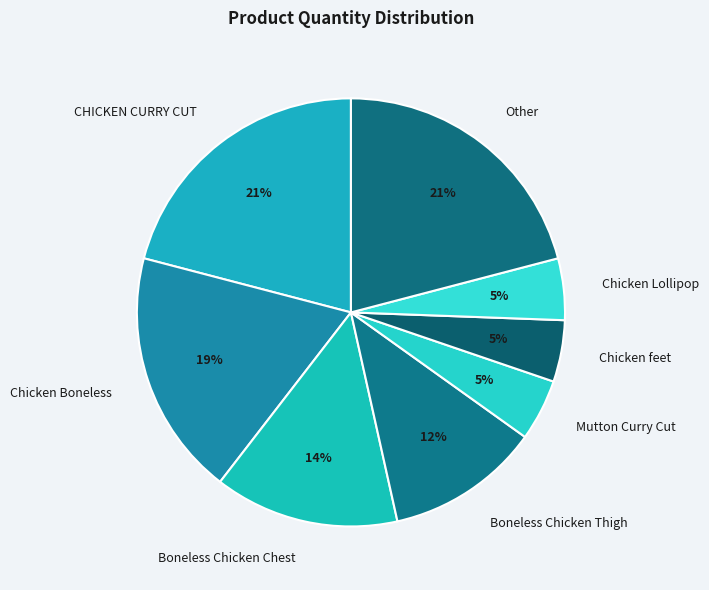

To the nearest percent, what is the average slice percentage?

12%